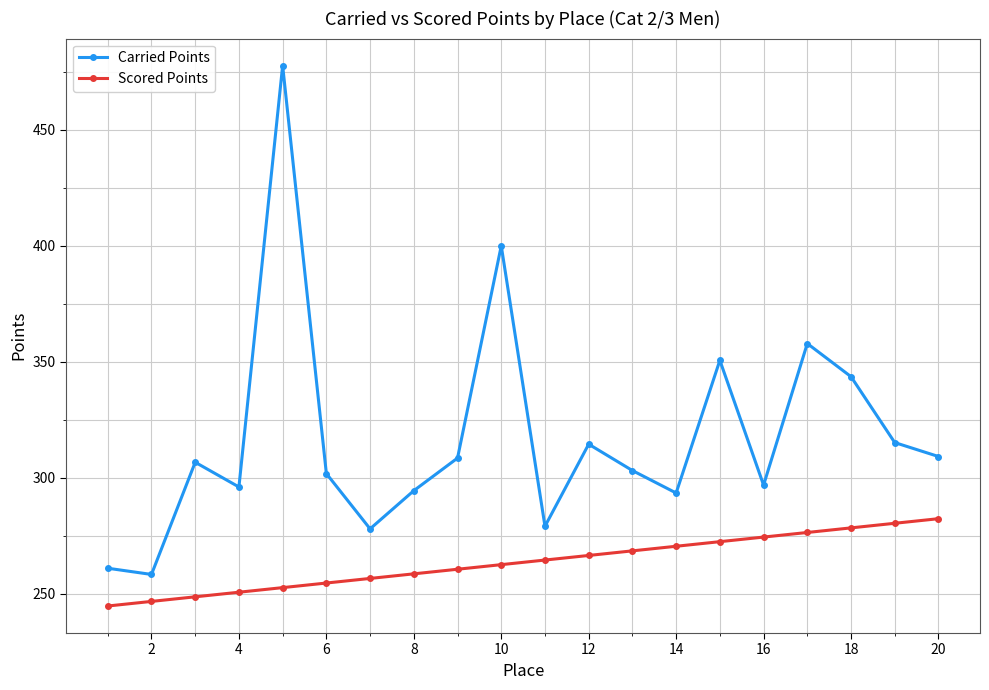

What is the sum of all Carried Points values?

6346.0